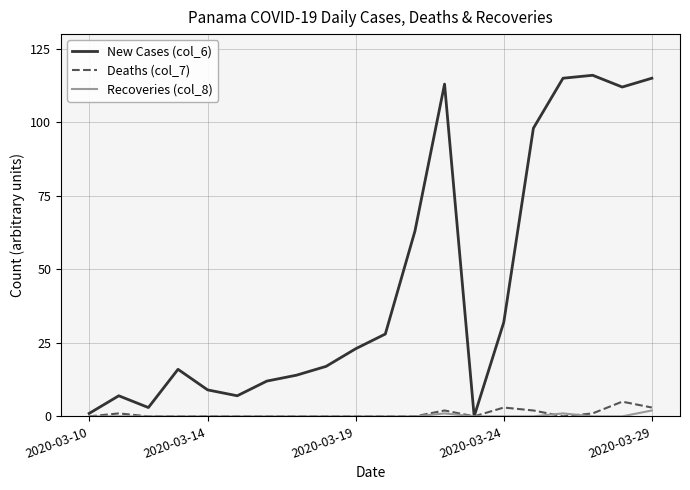

Which series has the largest range (max minus min)?

New Cases (col_6)